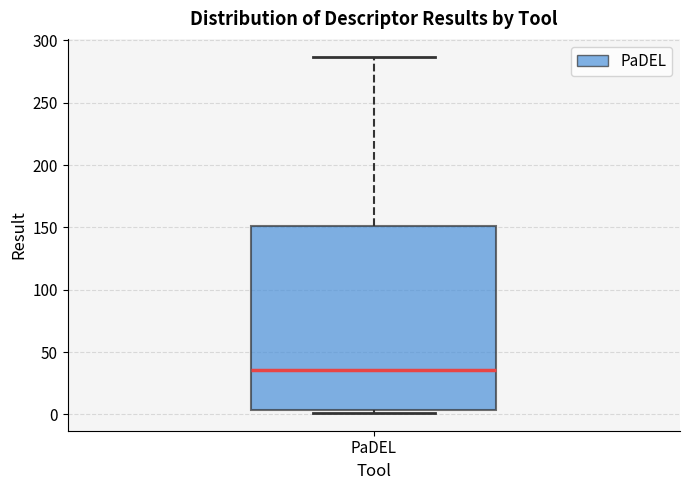

Where does the upper whisker of the box for PaDEL end on the y-axis? The values are not printed on the chart, so give them approximately, as read against the axis.

285